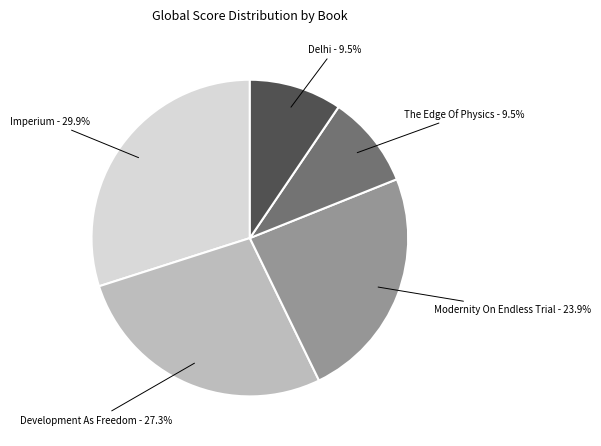

What portion of the pie excludes Delhi?

90.5%